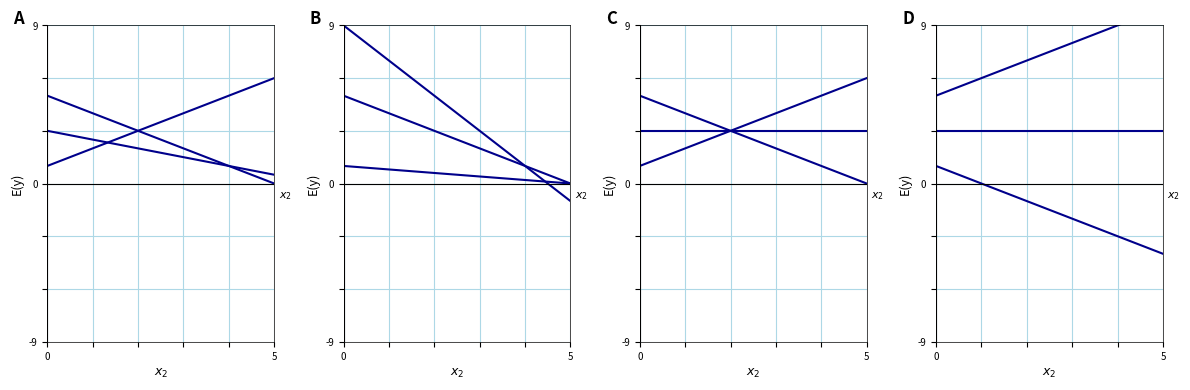

Is the value of x1=1 at 5 greater than the value of x1=0 at 2?

No